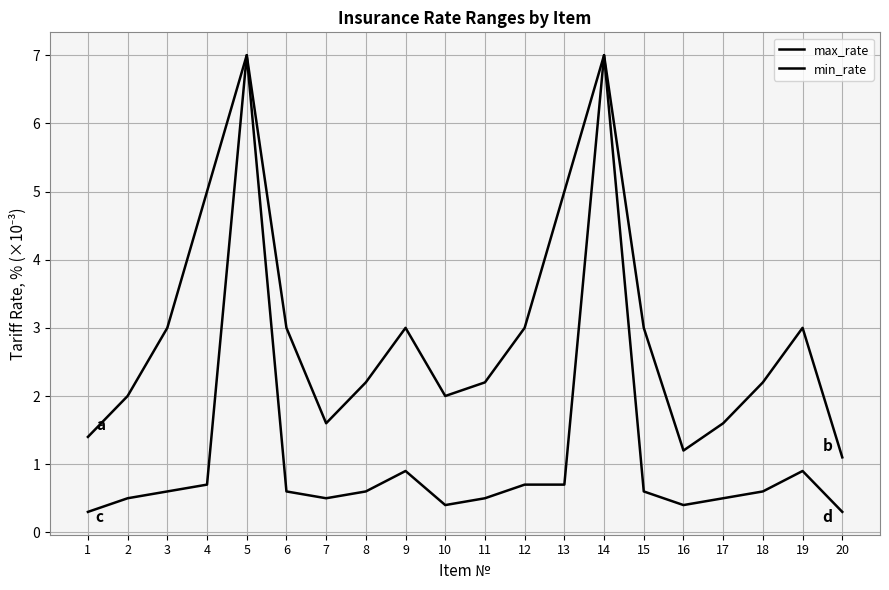

What is the value of the min_rate point at the 6th from the left?

0.6